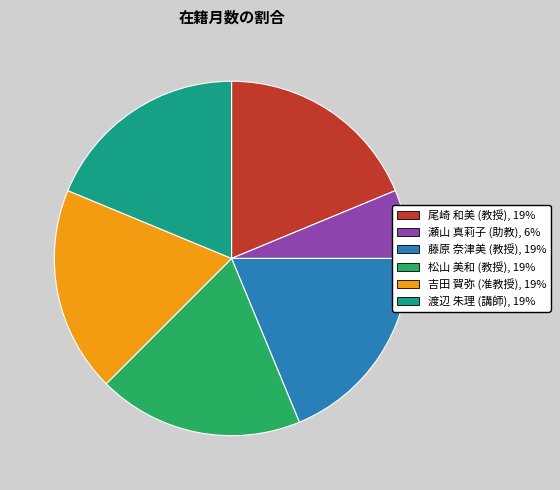

What is the ratio of the value at 渡辺 朱理 (講師) to the value at 吉田 賀弥 (准教授)?

1.0